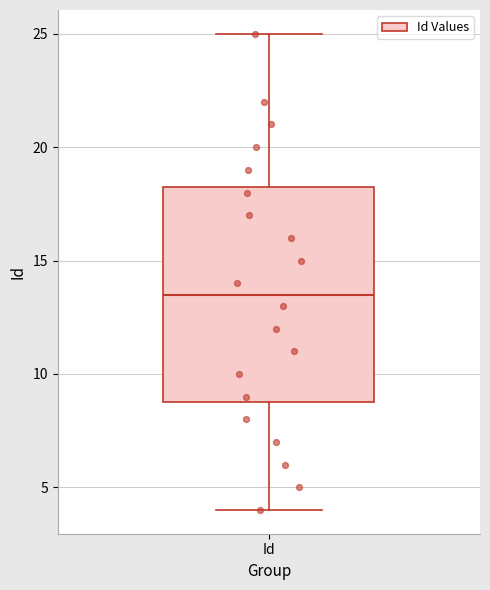

Where is the lower edge of the box for Id on the y-axis? The values are not printed on the chart, so give them approximately, as read against the axis.

9.0